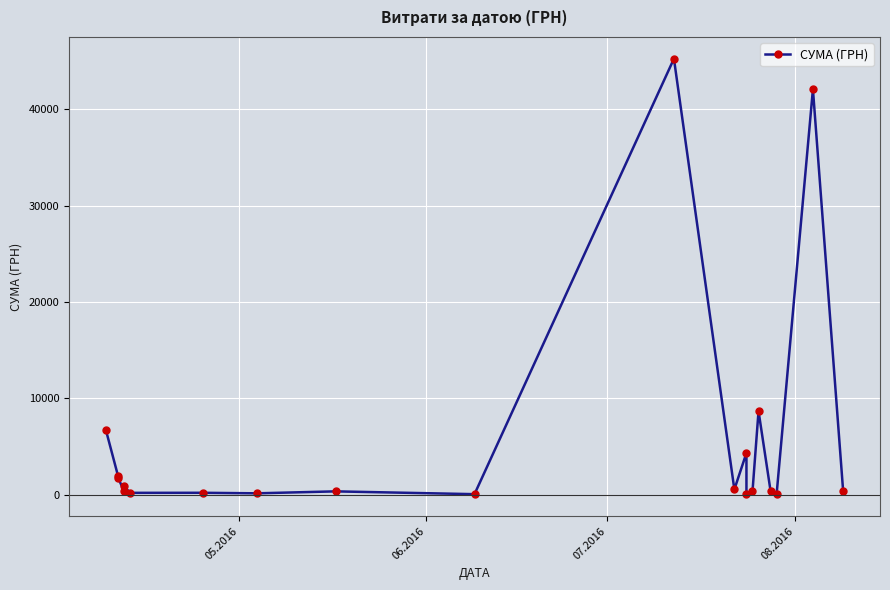

Is this an area chart (filled region under the line)?

No